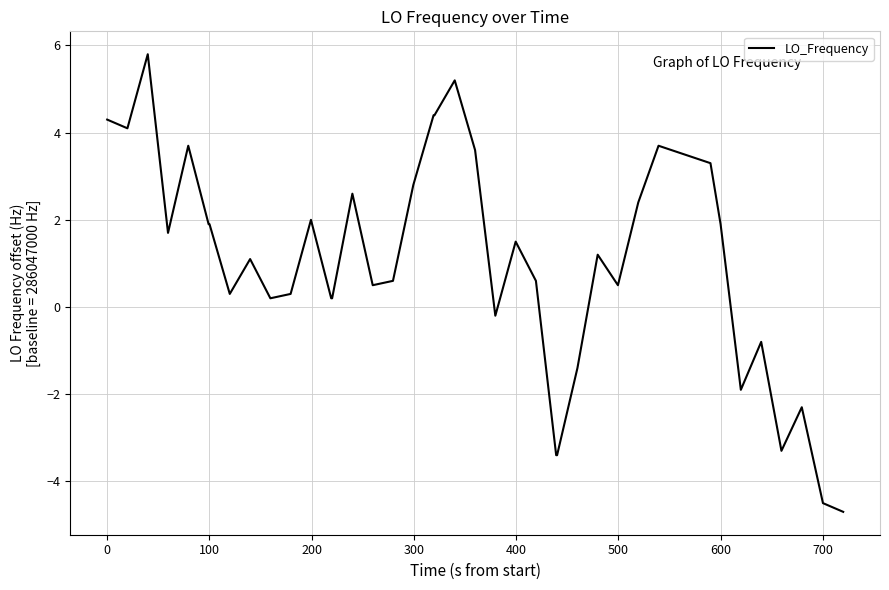

What is the difference between the maximum and minimum values?

10.5